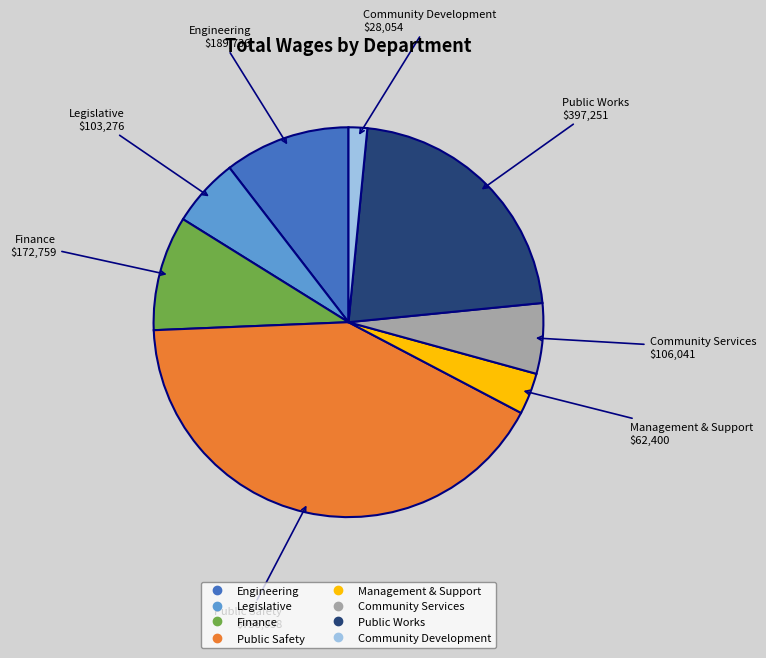

Does any single category account for the majority?

No